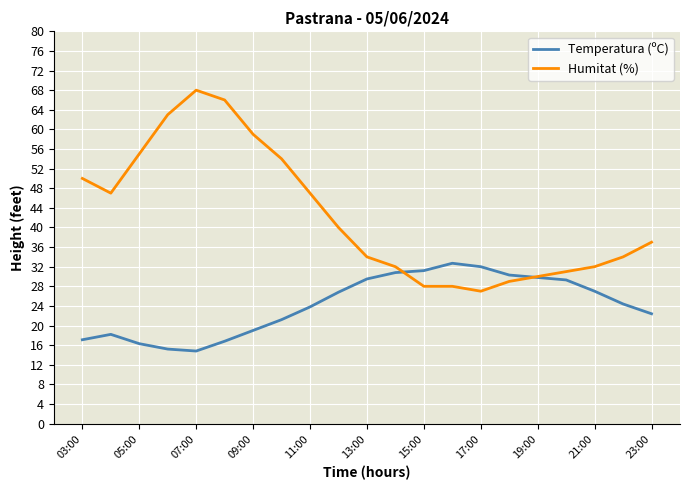

Which series has the largest total across all categories?

Humitat (%)